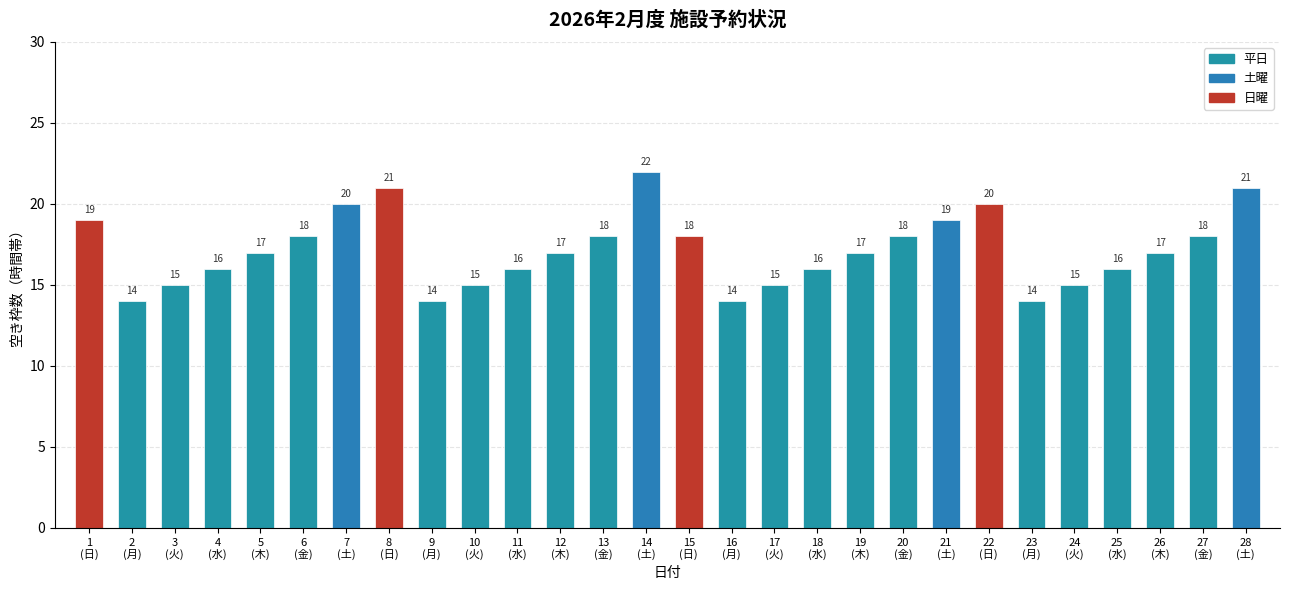

The value at 20
(金) is 18. True or false?

True